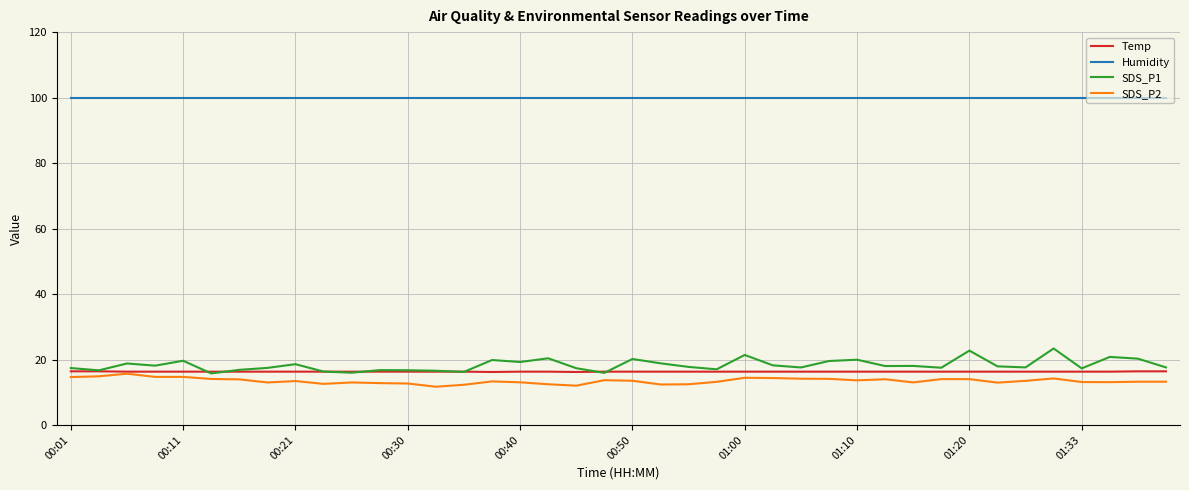

What is the highest value of the Humidity series?

99.9